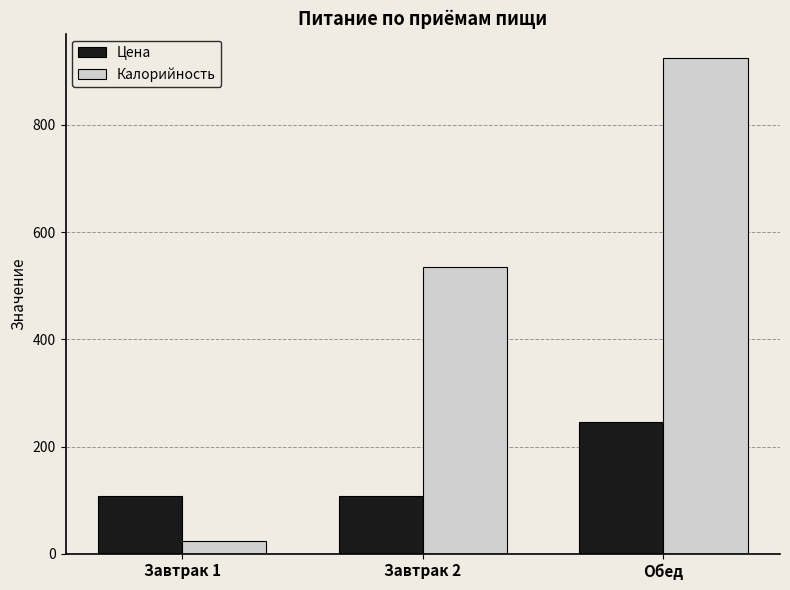

Which category has the lowest value across all series?

Завтрак 1